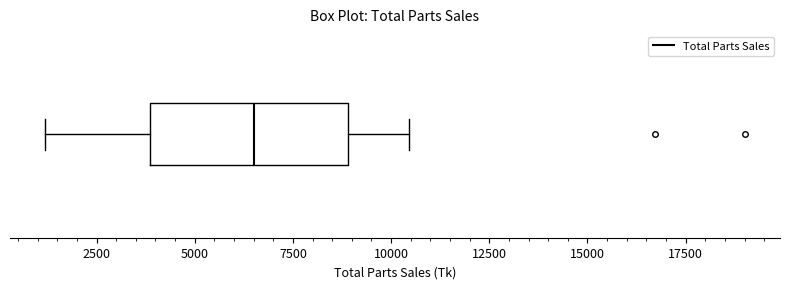

Where is the right edge of the box on the x-axis? The values are not printed on the chart, so give them approximately, as read against the axis.

9000